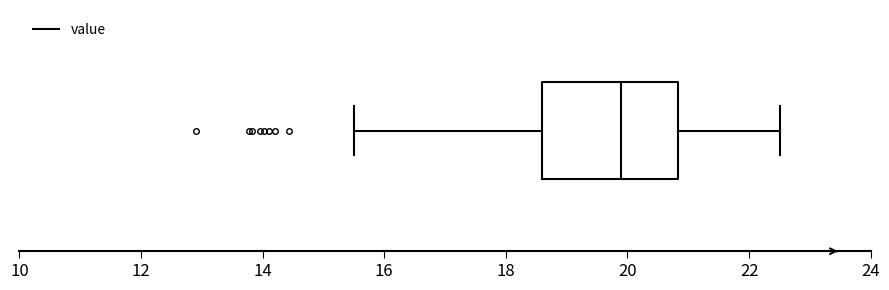

Transcribe this box plot: give where the median line is, the range the box spans, and where the two whiskers end, as read against the x-axis. The values are not printed on the chart, so give them approximately, as read against the axis.

median 20.0, box 18.6 to 20.8, whiskers 15.6 to 22.6